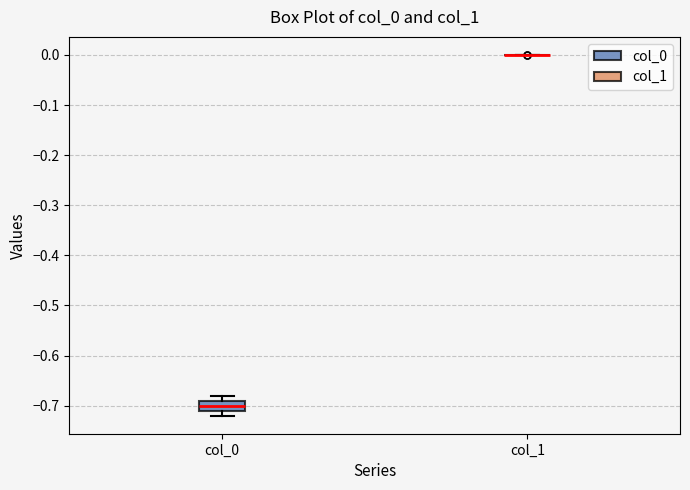

Reading left to right, transcribe this box plot: for each box, give where its median line is, the range the box spans, and where its two whiskers end, as read against the y-axis. The values are not printed on the chart, so give them approximately, as read against the axis.

col_0: median -0.70, box -0.71 to -0.69, whiskers -0.72 to -0.68
col_1: box collapsed to a line at 0.00, whiskers 0.00 to 0.00